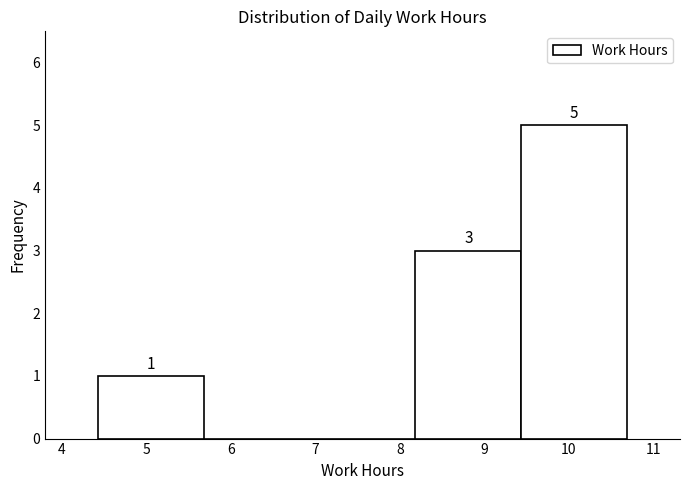

Which range on the x-axis has the tallest bar?

9.4 to 10.7